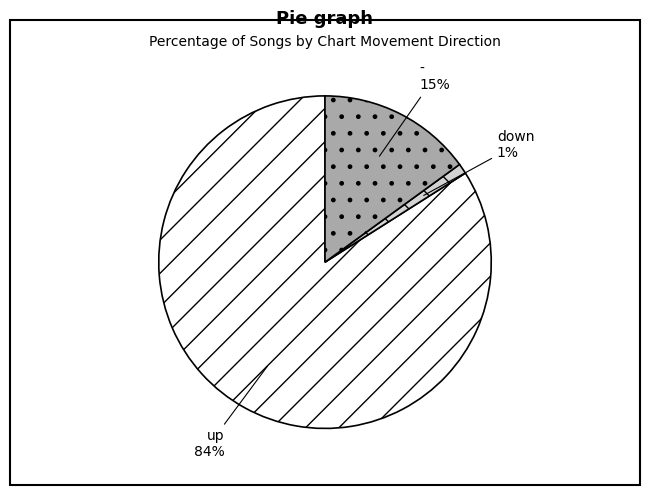

Rank the categories by value from lowest to highest.

down, -, up